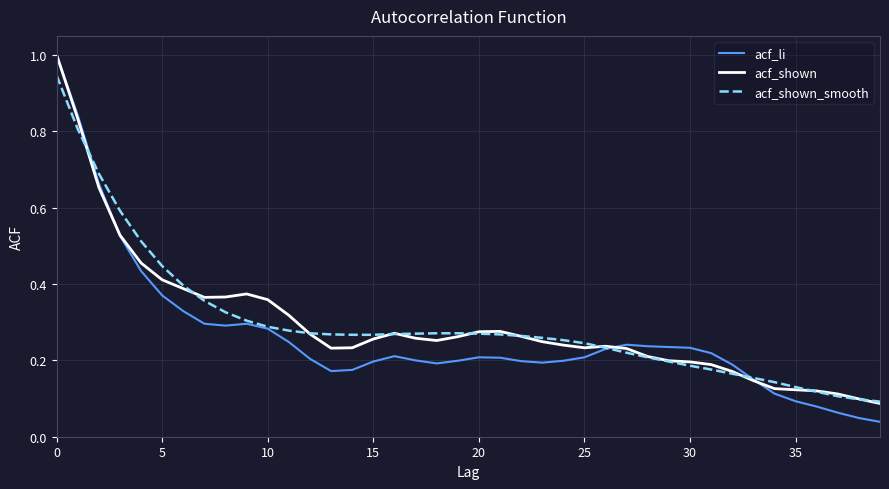

Which series has the widest spread of values?

acf_li